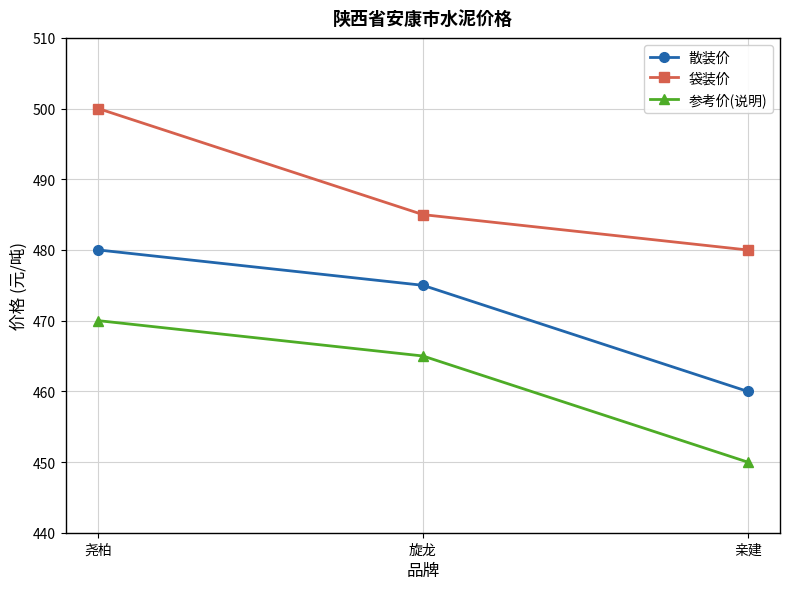

What are all the series names shown in the legend?

散装价, 袋装价, 参考价(说明)